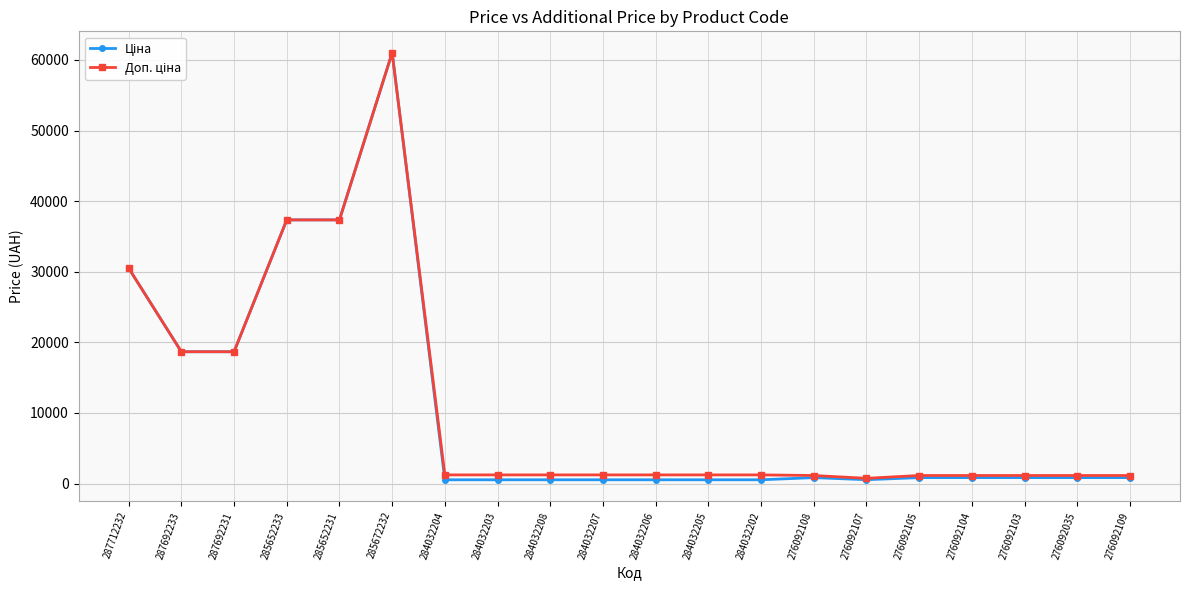

Is this an area chart (filled region under the line)?

No